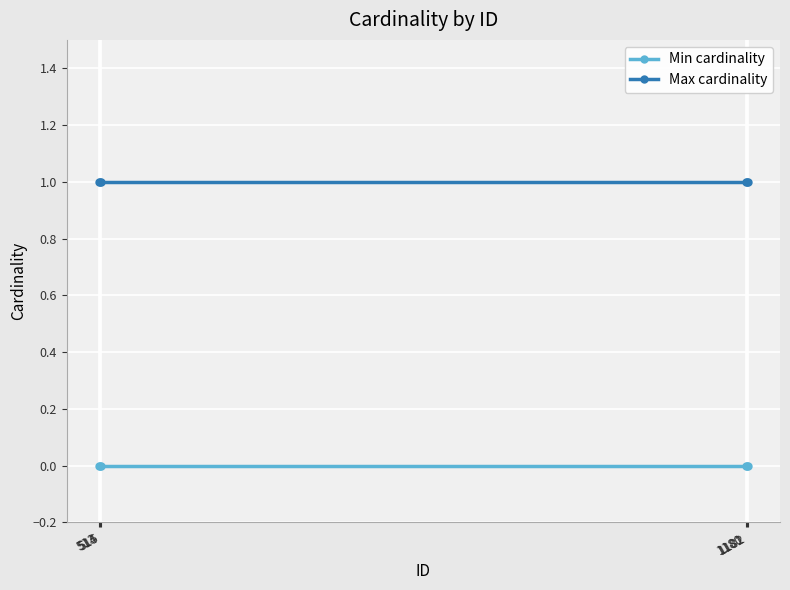

Read the Max cardinality value at 1180.

1